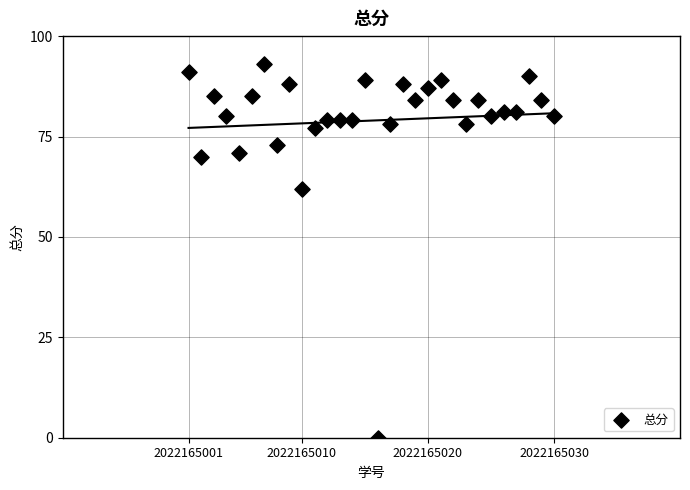

What Y value in the scatter plot is closest to 46?

62